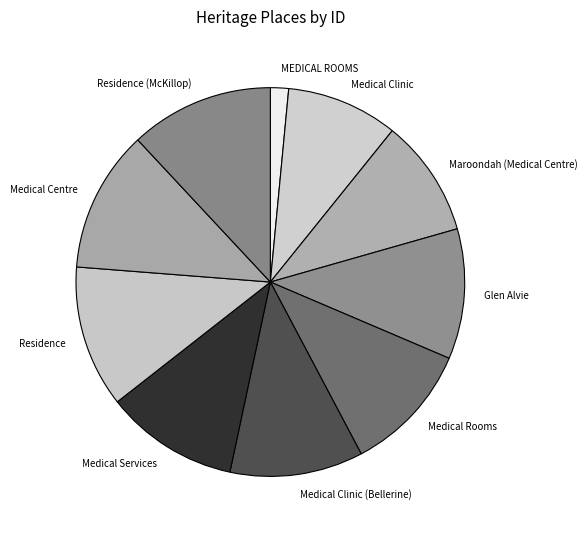

Which slice is the smallest?

MEDICAL ROOMS